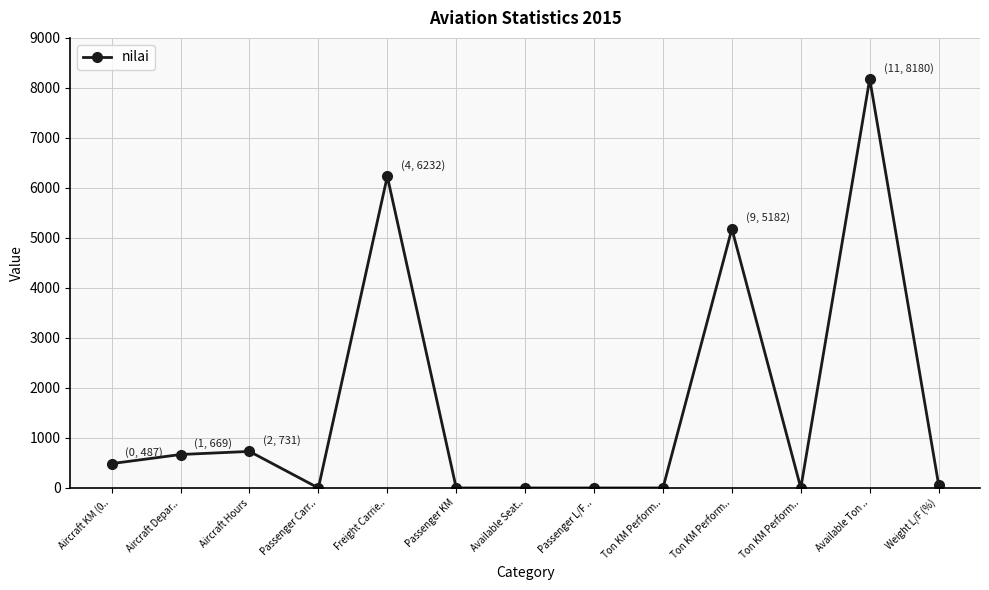

What is the label of the 11th point from the left?

Ton KM Perform..